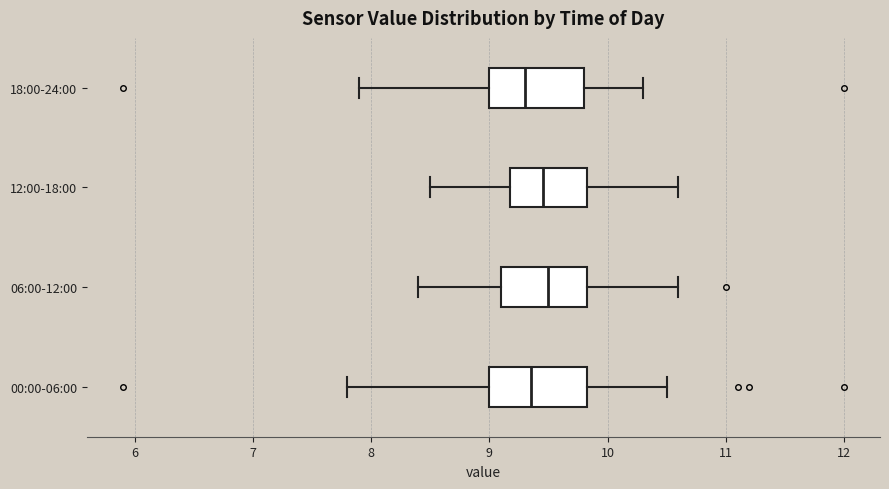

Reading bottom to top, transcribe this box plot: for each box, give where its median line is, the range the box spans, and where its two whiskers end, as read against the x-axis. The values are not printed on the chart, so give them approximately, as read against the axis.

00:00-06:00: median 9.4, box 9.0 to 9.8, whiskers 7.8 to 10.5
06:00-12:00: median 9.5, box 9.1 to 9.8, whiskers 8.4 to 10.6
12:00-18:00: median 9.5, box 9.2 to 9.8, whiskers 8.5 to 10.6
18:00-24:00: median 9.3, box 9.0 to 9.8, whiskers 7.9 to 10.3